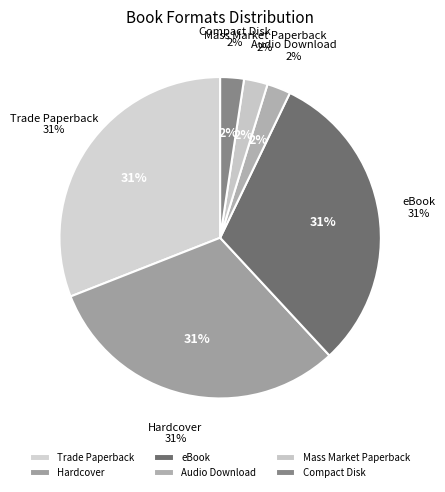

What percentage is the Compact Disk slice, to the nearest percent?

2%